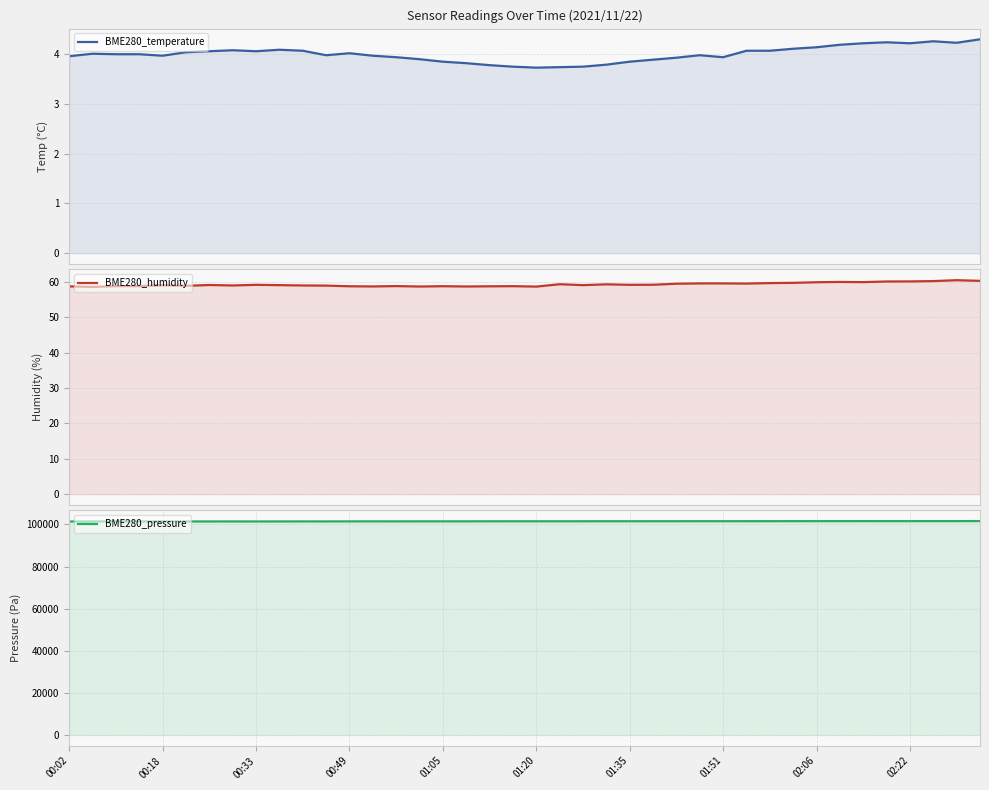

Reading left to right, what are all the values shown in this chart?

BME280_temperature: 4.0	4.0	4.0	4.0	4.0	4.0	4.1	4.1	4.1	4.1	4.1	4.0	4.0	4.0	3.9	3.9	3.9	3.8	3.8	3.8	3.7	3.7	3.8	3.8	3.9	3.9	3.9	4.0	3.9	4.1	4.1	4.1	4.1	4.2	4.2	4.2	4.2	4.3	4.2	4.3
BME280_humidity: 58.7	58.6	58.8	58.8	59.0	58.9	59.1	59.0	59.2	59.1	59.0	59.0	58.8	58.7	58.8	58.7	58.8	58.7	58.8	58.8	58.7	59.3	59.1	59.3	59.2	59.2	59.5	59.6	59.6	59.5	59.7	59.7	59.9	60.0	59.9	60.1	60.1	60.2	60.5	60.3
BME280_pressure: 101379.9	101401.4	101404.0	101394.5	101392.0	101398.7	101398.7	101408.1	101394.3	101406.3	101415.9	101411.0	101430.8	101438.8	101432.8	101446.8	101449.5	101451.4	101472.2	101479.2	101475.9	101481.0	101487.1	101499.1	101498.1	101504.9	101506.5	101521.1	101511.7	101527.8	101528.6	101537.2	101544.9	101548.2	101551.6	101551.5	101543.8	101558.4	101560.2	101579.9